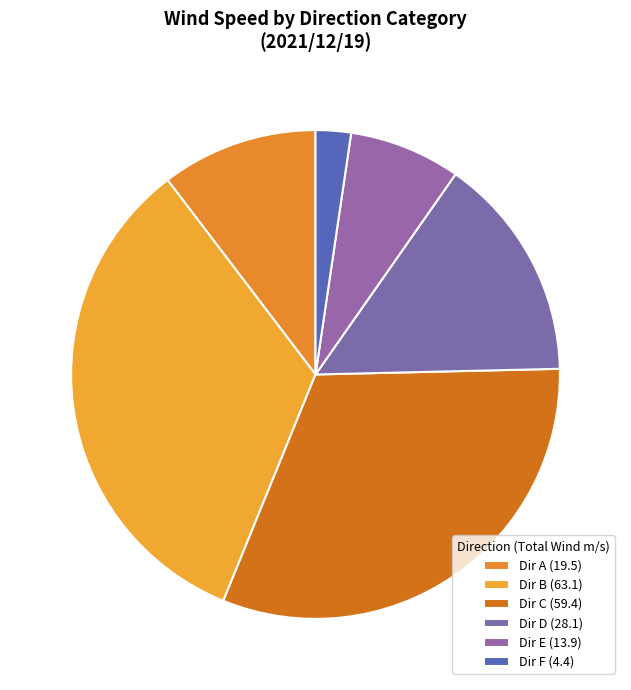

How many slices are in this pie chart?

6